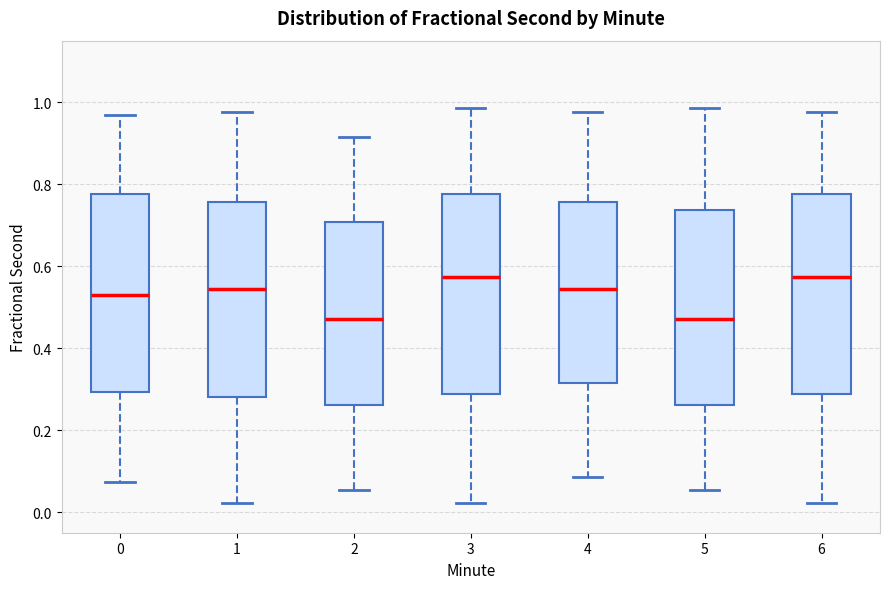

Reading left to right, transcribe this box plot: for each box, give where its median line is, the range the box spans, and where its two whiskers end, as read against the y-axis. The values are not printed on the chart, so give them approximately, as read against the axis.

0: median 0.52, box 0.30 to 0.78, whiskers 0.08 to 0.96
1: median 0.54, box 0.28 to 0.76, whiskers 0.02 to 0.98
2: median 0.48, box 0.26 to 0.70, whiskers 0.06 to 0.92
3: median 0.58, box 0.28 to 0.78, whiskers 0.02 to 0.98
4: median 0.54, box 0.32 to 0.76, whiskers 0.08 to 0.98
5: median 0.48, box 0.26 to 0.74, whiskers 0.06 to 0.98
6: median 0.58, box 0.28 to 0.78, whiskers 0.02 to 0.98